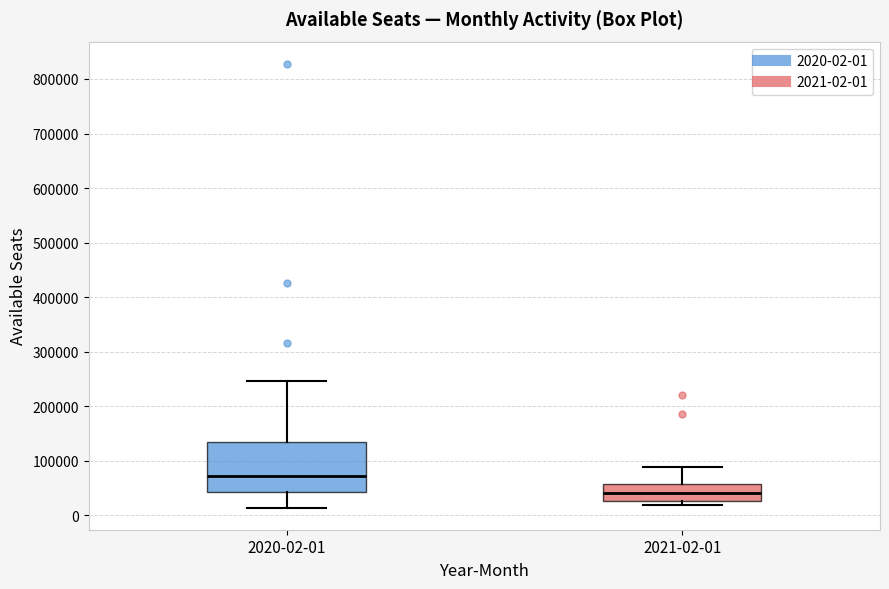

Reading left to right, read every box against the y-axis: the position of its median line, the range the box covers, and the ends of its whiskers. The values are not printed on the chart, so give them approximately, as read against the axis.

2020-02-01: median 70000, box 40000 to 140000, whiskers 10000 to 250000
2021-02-01: median 40000, box 30000 to 60000, whiskers 20000 to 90000